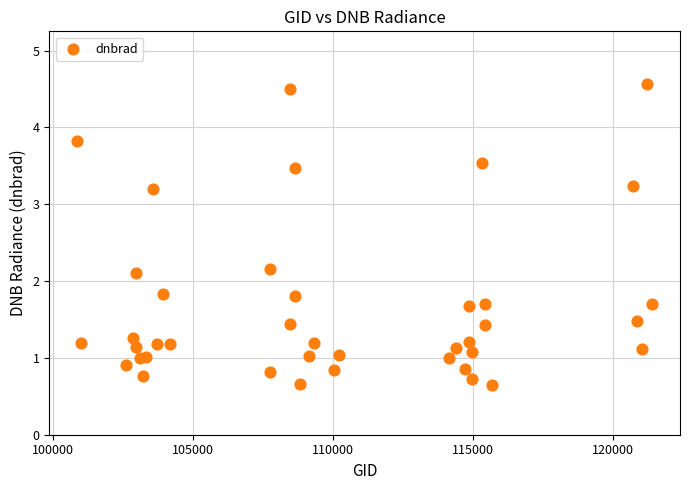

What is the range of X values (max minus min)?

20530.0